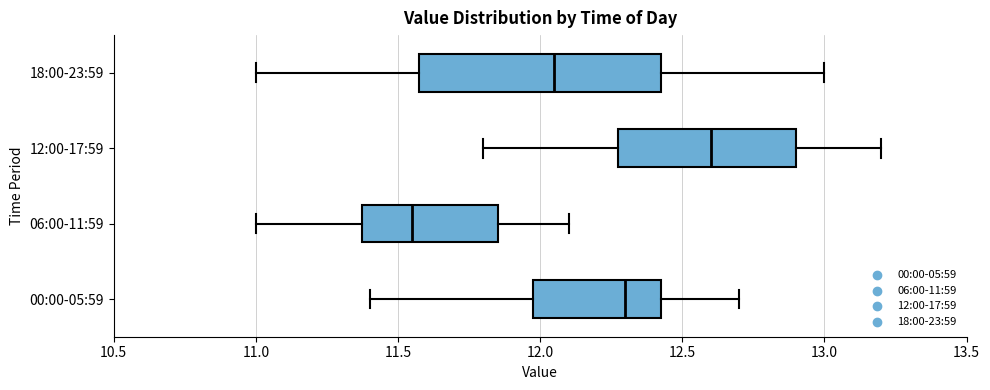

Which box's median line is the furthest to the right?

12:00-17:59